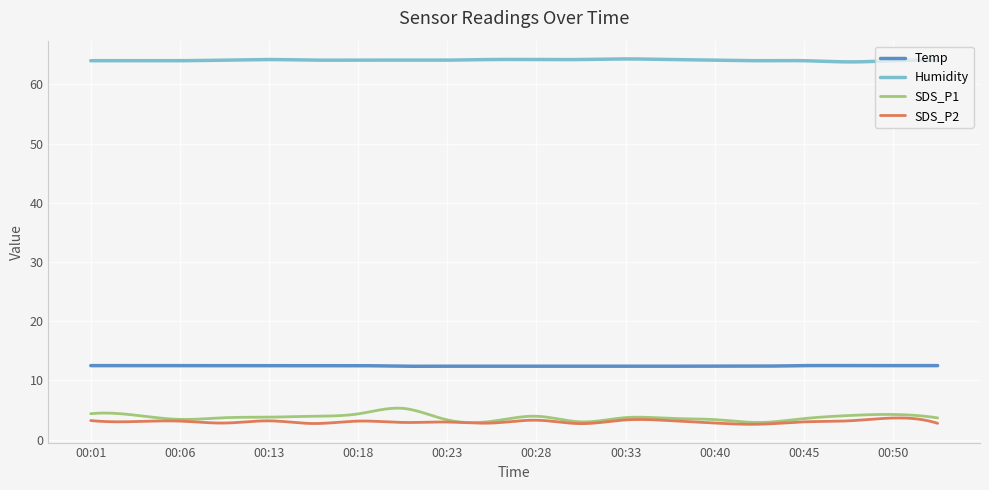

What is the minimum value shown in the chart?

2.6